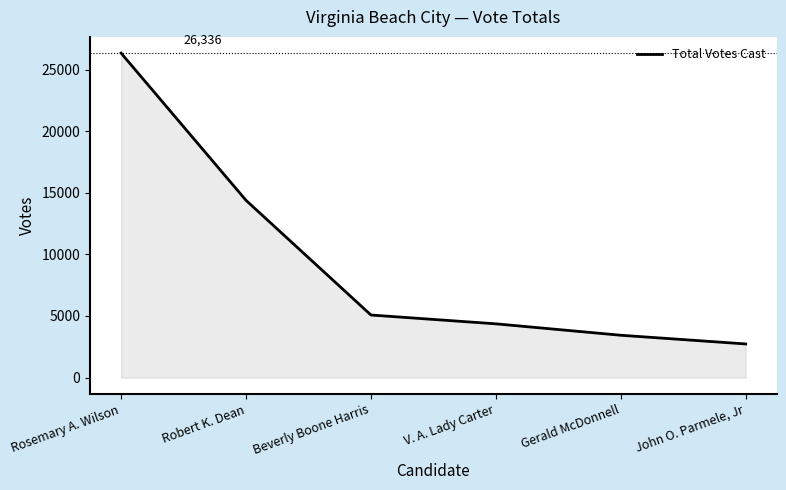

The chart shows a value of 26336 at Rosemary A. Wilson. True or false?

True